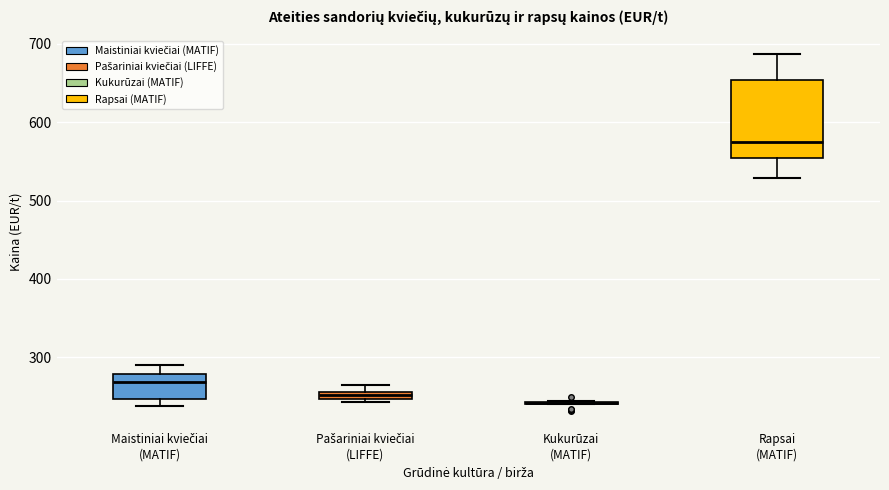

Where is the upper edge of the box for Maistiniai kviečiai (MATIF) on the y-axis? The values are not printed on the chart, so give them approximately, as read against the axis.

280